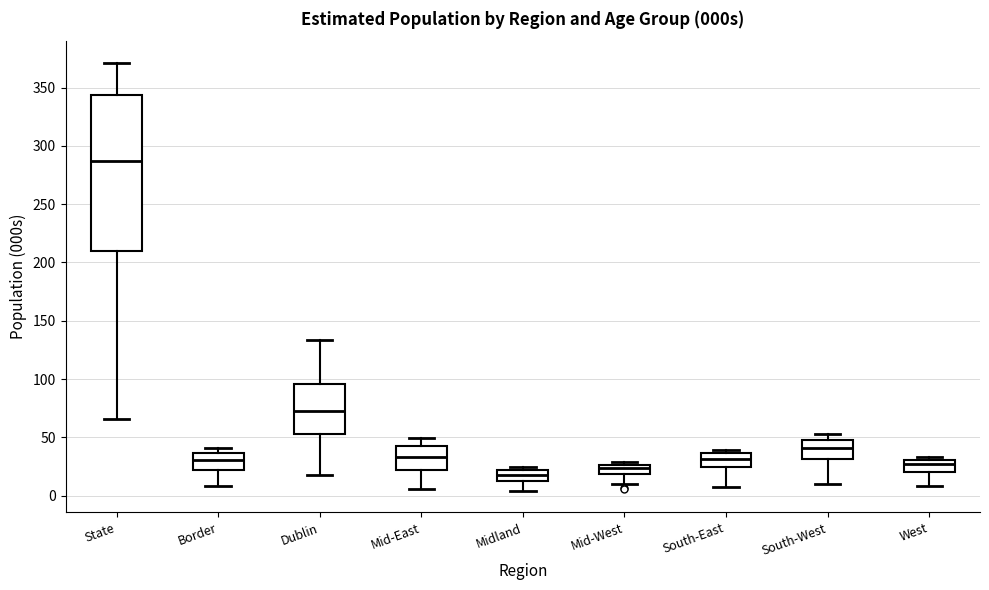

Reading left to right, read every box against the y-axis: the position of its median line, the range the box covers, and the ends of its whiskers. The values are not printed on the chart, so give them approximately, as read against the axis.

State: median 285, box 210 to 345, whiskers 65 to 370
Border: median 30, box 20 to 35, whiskers 10 to 40
Dublin: median 75, box 55 to 95, whiskers 15 to 135
Mid-East: median 35, box 20 to 40, whiskers 5 to 50
Midland: median 20 (inside the box), box 15 to 20, whiskers 5 to 25
Mid-West: median 25 (just below the box's upper edge), box 20 to 25, whiskers 10 to 30
South-East: median 30, box 25 to 35, whiskers 5 to 40
South-West: median 40, box 30 to 50, whiskers 10 to 55
West: median 25, box 20 to 30, whiskers 10 to 35